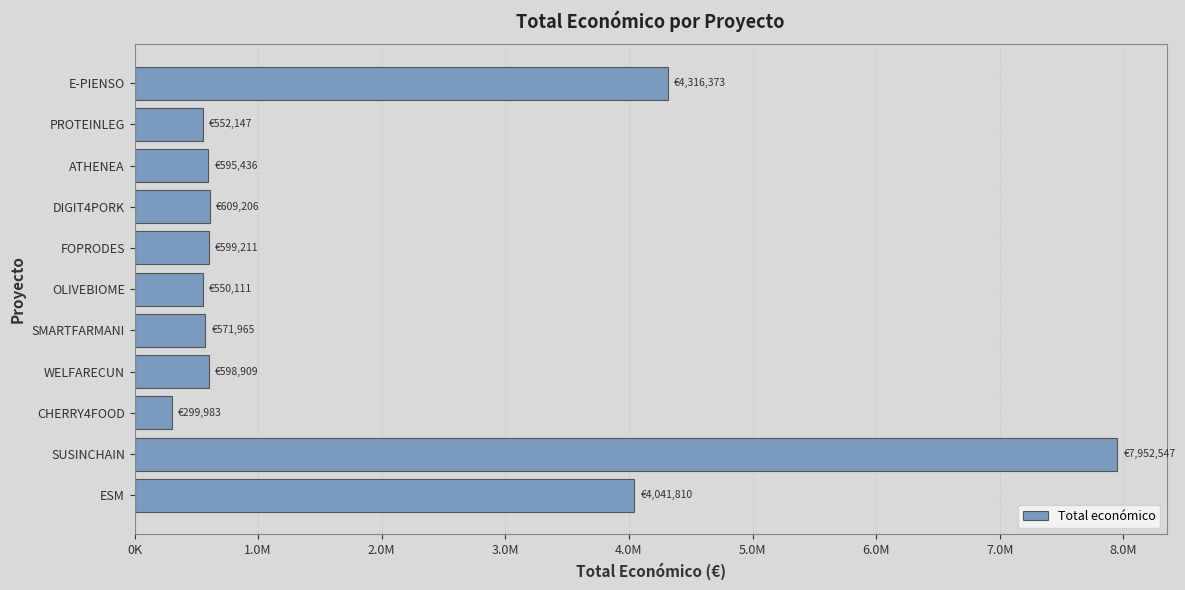

At which category does the chart reach its minimum across all series?

CHERRY4FOOD